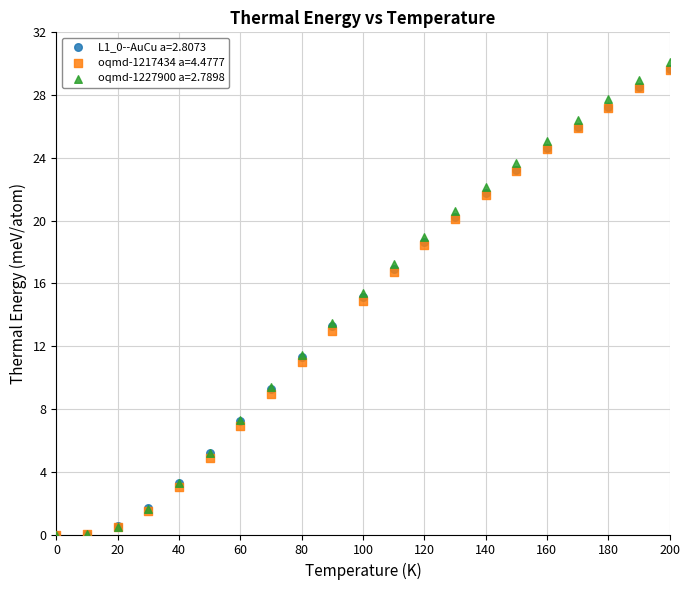

Which series contains the highest Y value?

oqmd-1227900 a=2.7898